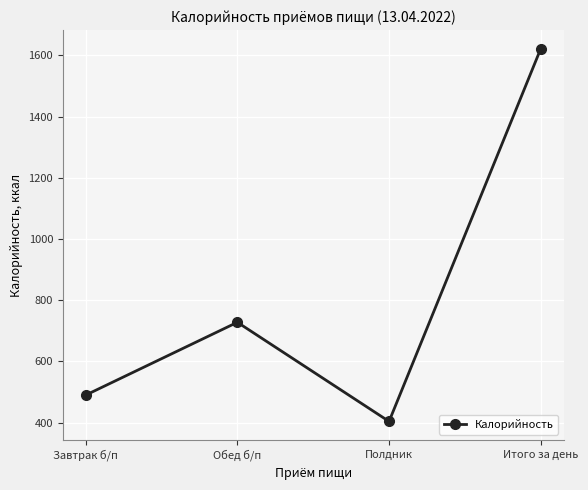

Which has a higher value, Полдник or Обед б/п?

Обед б/п